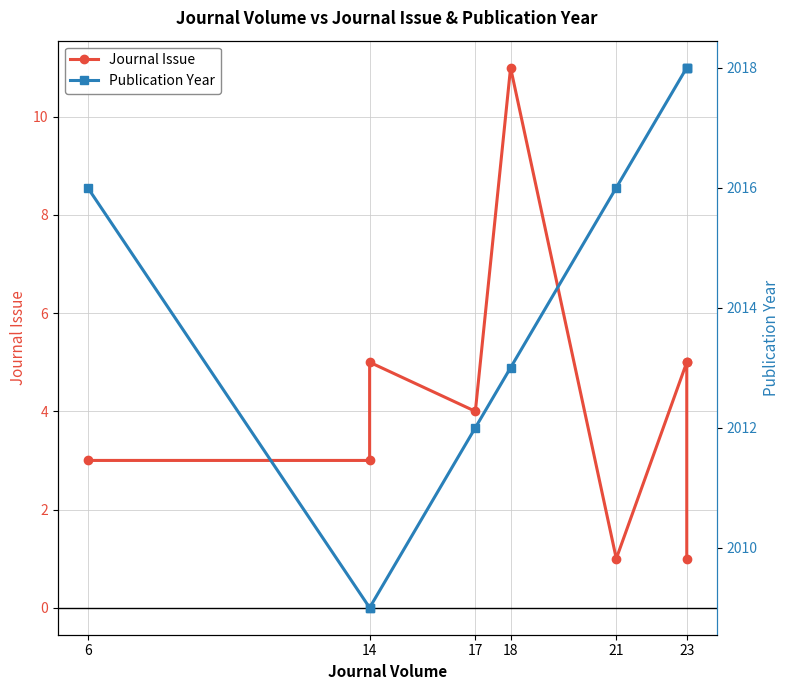

What is the difference between the second highest and second lowest values in the Journal Issue series?

4